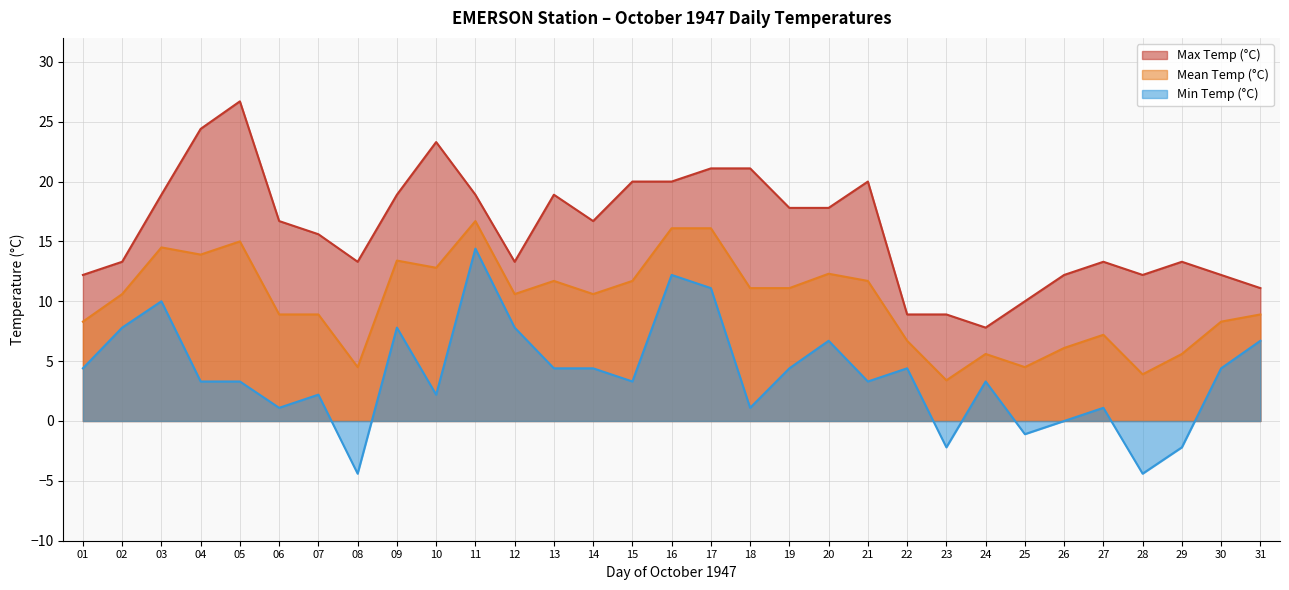

Is it true that Min Temp (°C) equals 1.1 at 22?

False